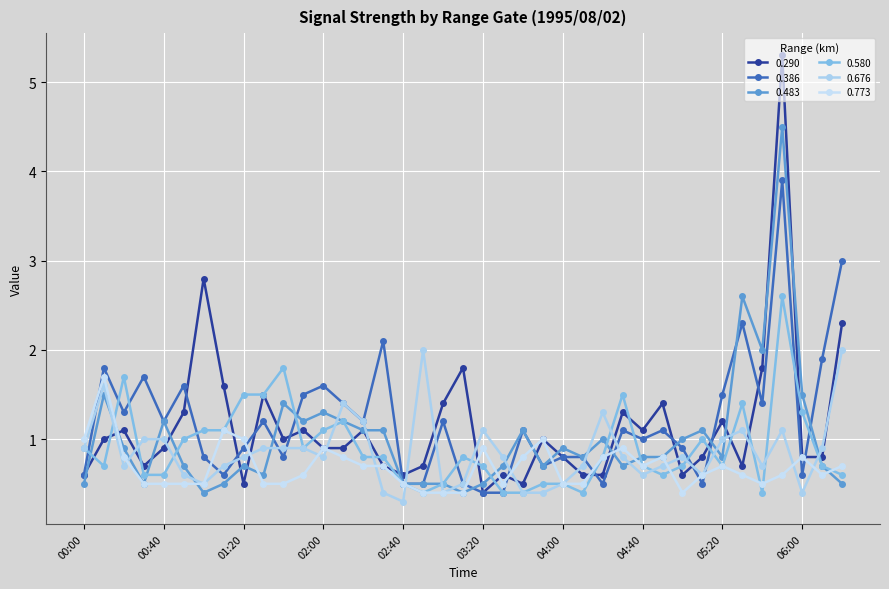

What is the average value of the 0.483 series?

1.0